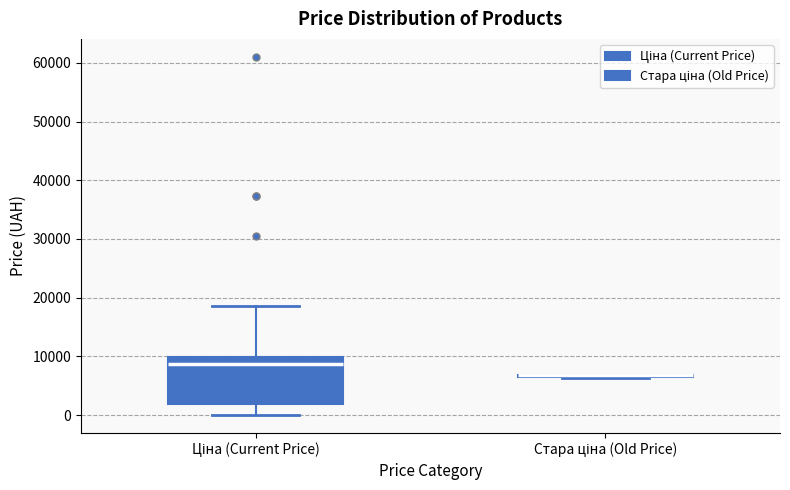

Reading left to right, read every box against the y-axis: the position of its median line, the range the box covers, and the ends of its whiskers. The values are not printed on the chart, so give them approximately, as read against the axis.

Ціна (Current Price): median 9000, box 2000 to 10000, whiskers 0 to 19000
Стара ціна (Old Price): box collapsed to a line at 7000, whiskers 6000 to 7000